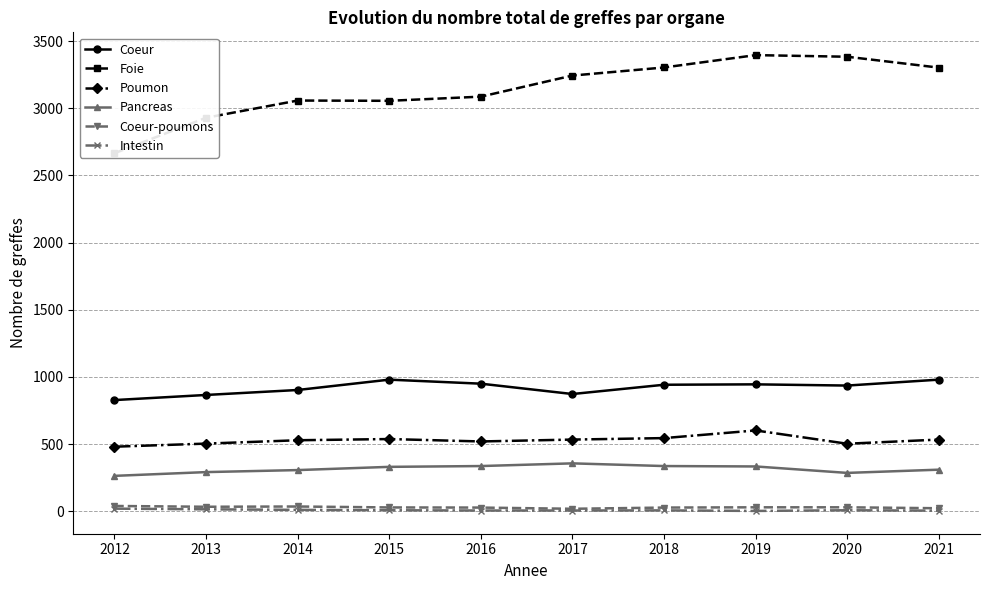

Where is the first local minimum for Poumon?

2016